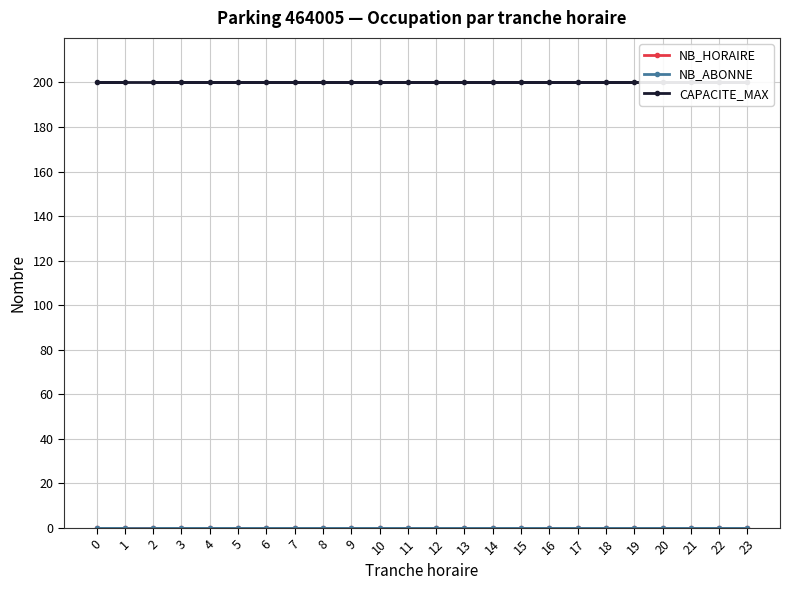

Between 14 and 19, which is larger?

14